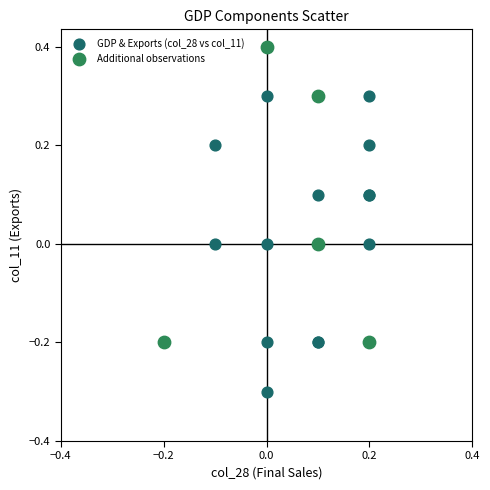

Which series contains the lowest Y value?

GDP & Exports (col_28 vs col_11)